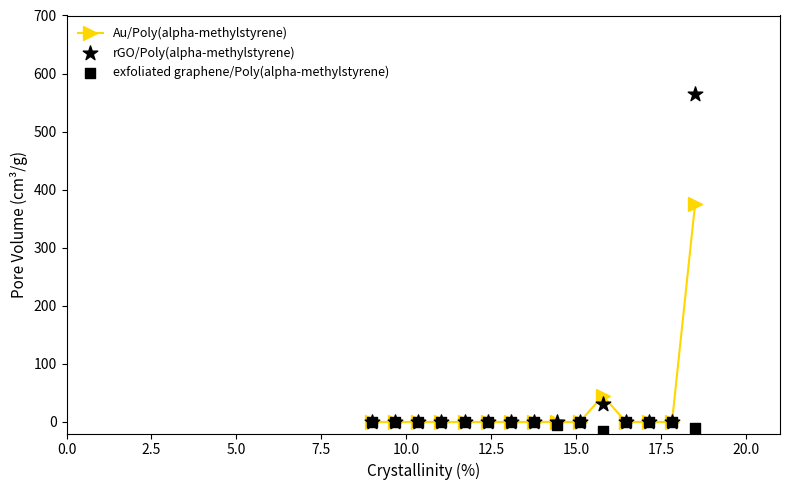

Which series has the largest total across all categories?

rGO/Poly(alpha-methylstyrene)